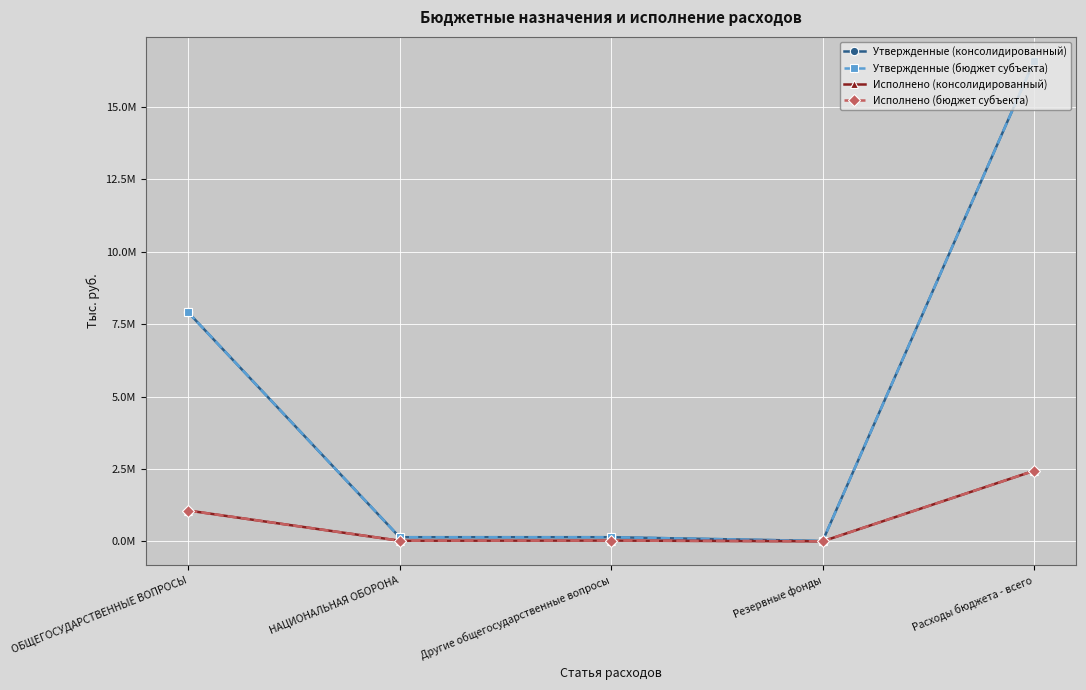

What is the label of the 4th point from the left?

Резервные фонды